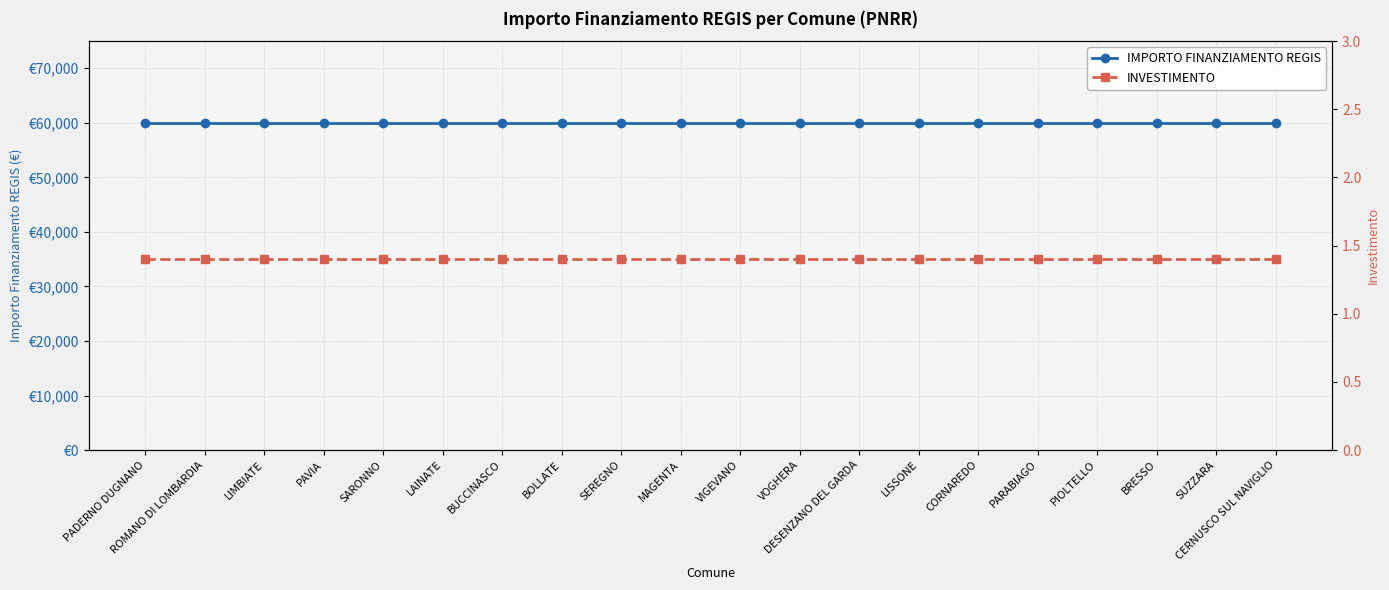

Reading left to right, transcribe all the data shown in this chart.

IMPORTO FINANZIAMENTO REGIS: 59966.0	59966.0	59966.0	59966.0	59966.0	59966.0	59966.0	59966.0	59966.0	59966.0	59966.0	59966.0	59966.0	59966.0	59966.0	59966.0	59966.0	59966.0	59966.0	59966.0
INVESTIMENTO: 1.4	1.4	1.4	1.4	1.4	1.4	1.4	1.4	1.4	1.4	1.4	1.4	1.4	1.4	1.4	1.4	1.4	1.4	1.4	1.4